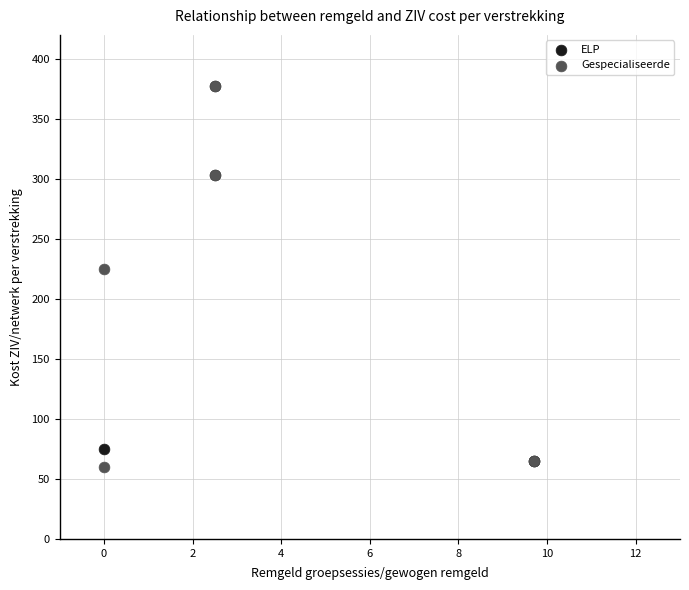

Which series has the widest spread of Y values?

Gespecialiseerde